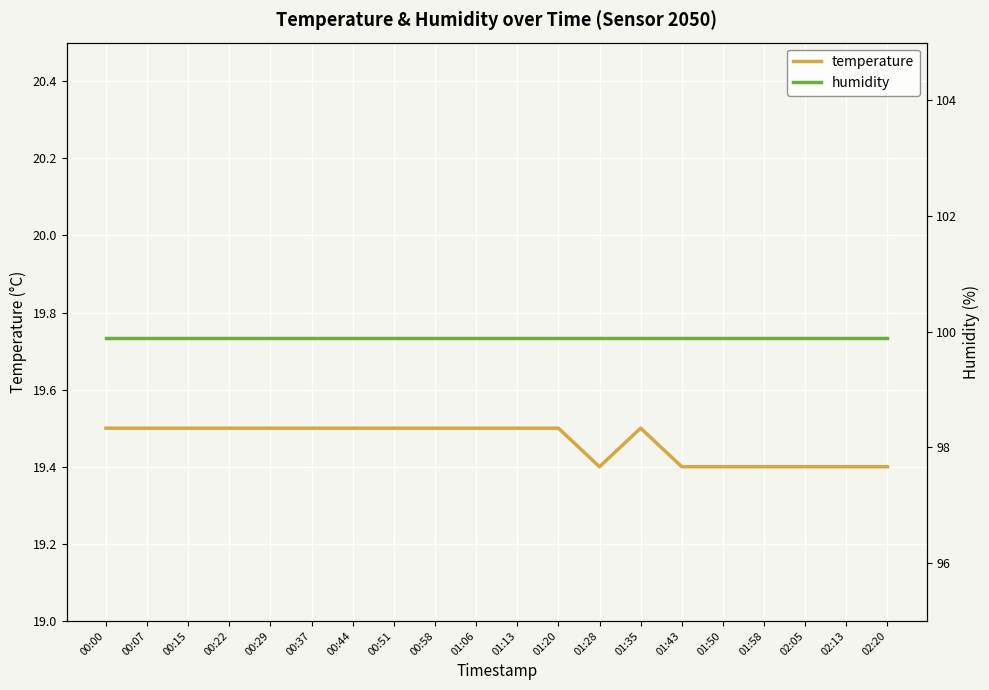

What is the average value of the temperature series?

19.5